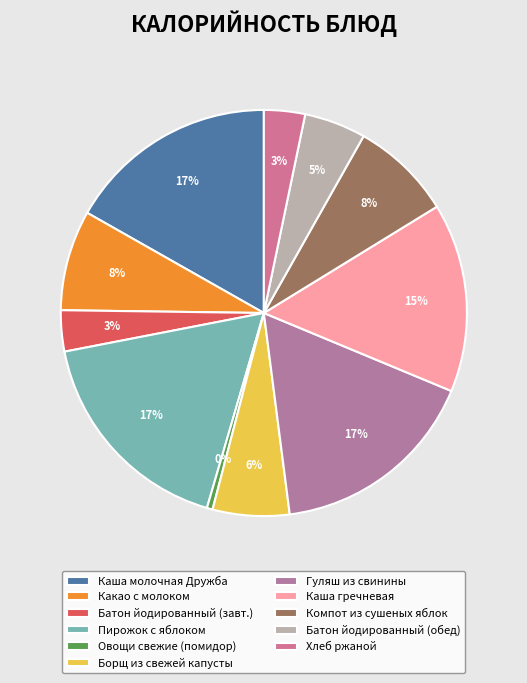

Which slice is the largest?

Пирожок с яблоком